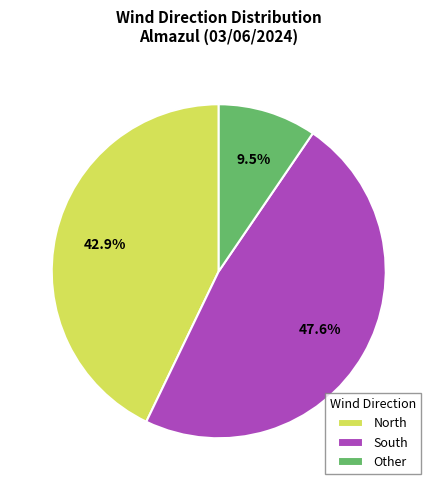

Count the number of slices in the pie.

3